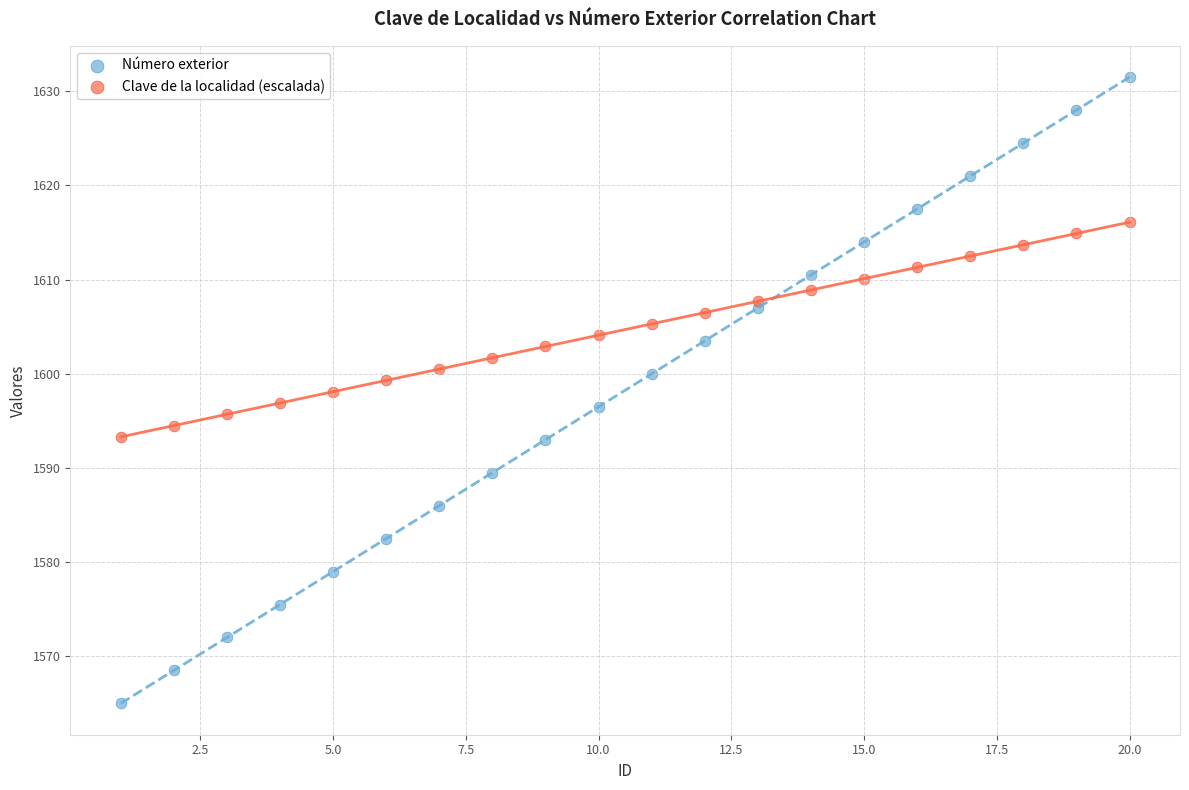

What are all the series names shown in the legend?

Número exterior, Clave de la localidad (escalada)